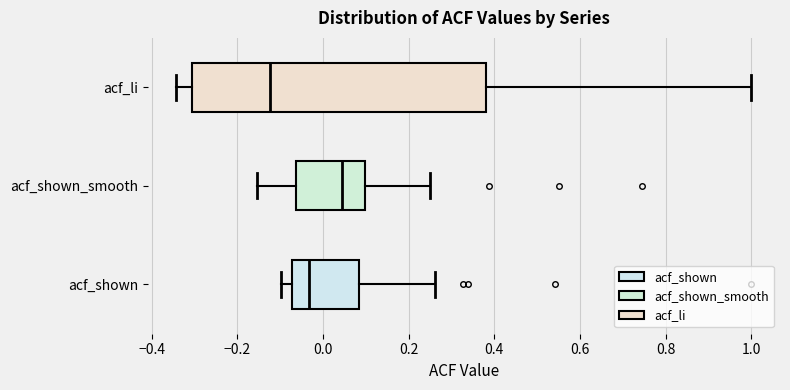

Reading bottom to top, read every box against the x-axis: the position of its median line, the range the box covers, and the ends of its whiskers. The values are not printed on the chart, so give them approximately, as read against the axis.

acf_shown: median -0.04, box -0.08 to 0.08, whiskers -0.10 to 0.26
acf_shown_smooth: median 0.04, box -0.06 to 0.10, whiskers -0.16 to 0.26
acf_li: median -0.12, box -0.30 to 0.38, whiskers -0.34 to 1.00